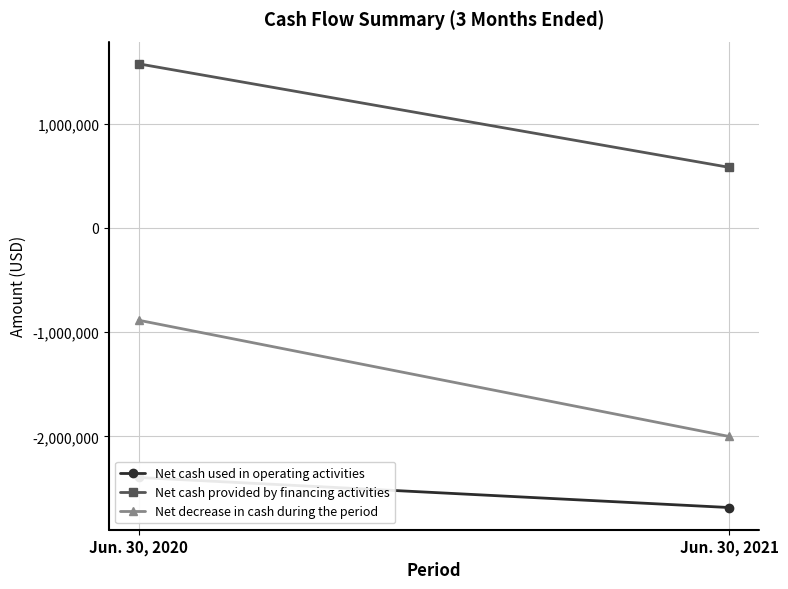

Reading left to right, list all the values displayed in this chart.

Net cash used in operating activities: -2393109	-2681396
Net cash provided by financing activities: 1573987	581088
Net decrease in cash during the period: -884973	-1999974